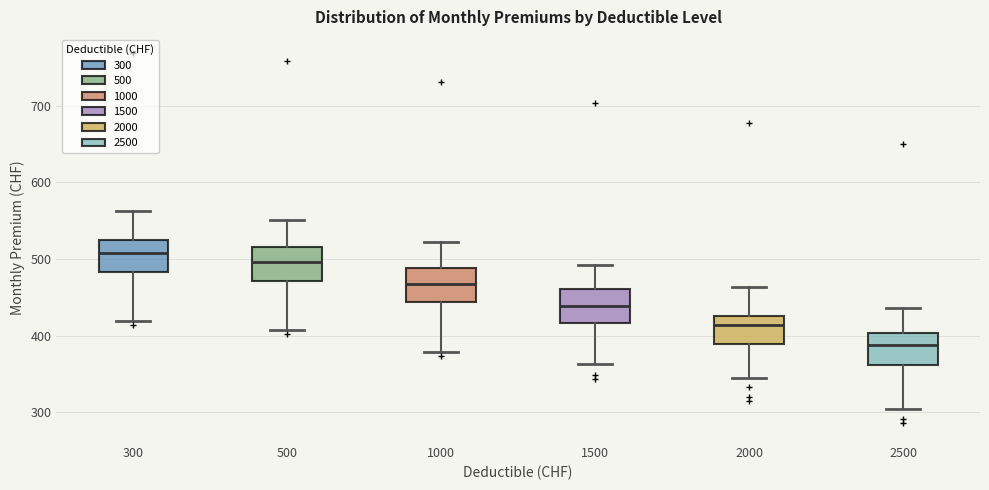

Reading left to right, transcribe this box plot: for each box, give where its median line is, the range the box spans, and where its two whiskers end, as read against the y-axis. The values are not printed on the chart, so give them approximately, as read against the axis.

300: median 510, box 480 to 530, whiskers 420 to 560
500: median 500, box 470 to 520, whiskers 410 to 550
1000: median 470, box 440 to 490, whiskers 380 to 520
1500: median 440, box 420 to 460, whiskers 360 to 490
2000: median 410, box 390 to 430, whiskers 340 to 460
2500: median 390, box 360 to 400, whiskers 300 to 440